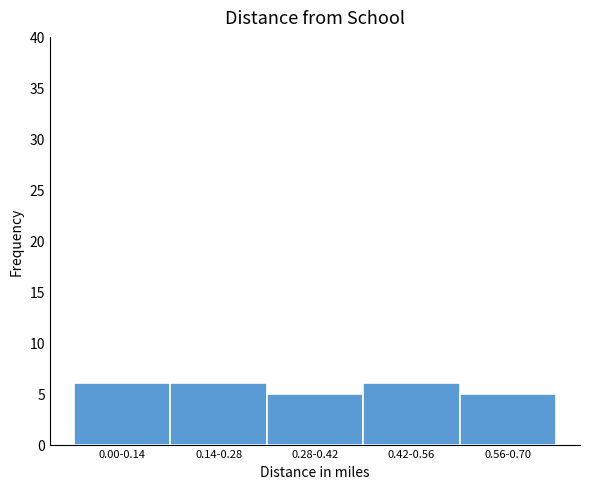

Reading left to right, what are all the values shown in this chart?

6	6	5	6	5